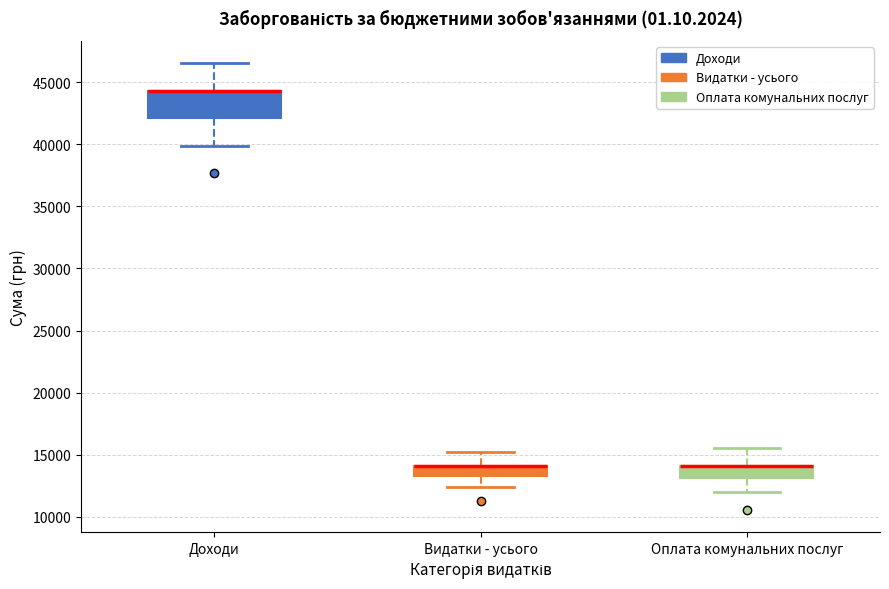

Comparing the boxes themselves (not the whiskers), which one is the tallest?

Доходи